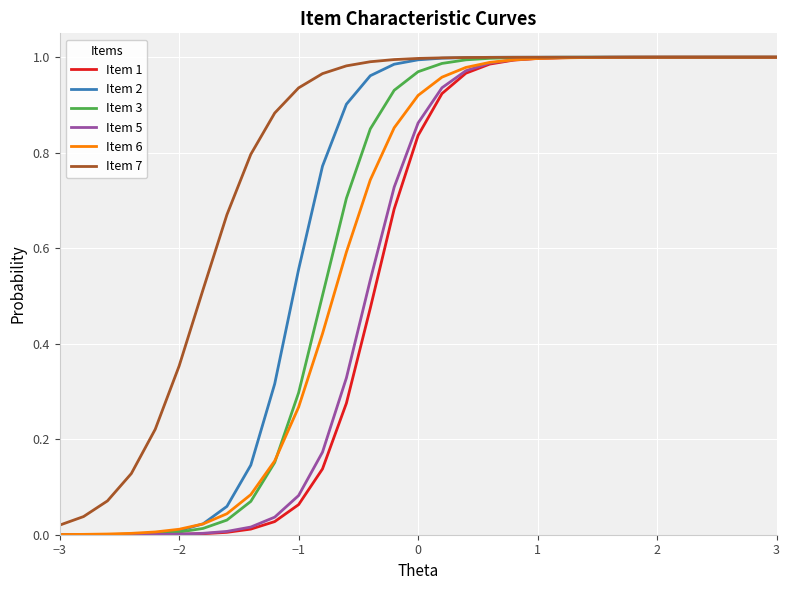

Which series has the largest total across all categories?

Item 7